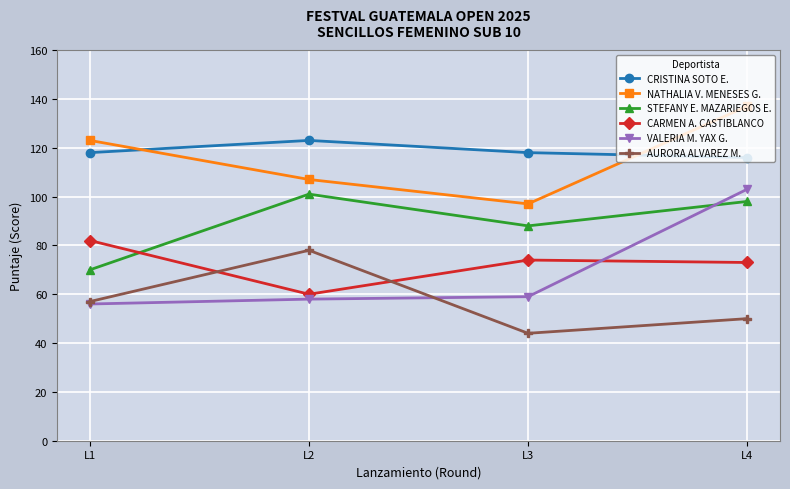

How many lines are shown in the chart?

6